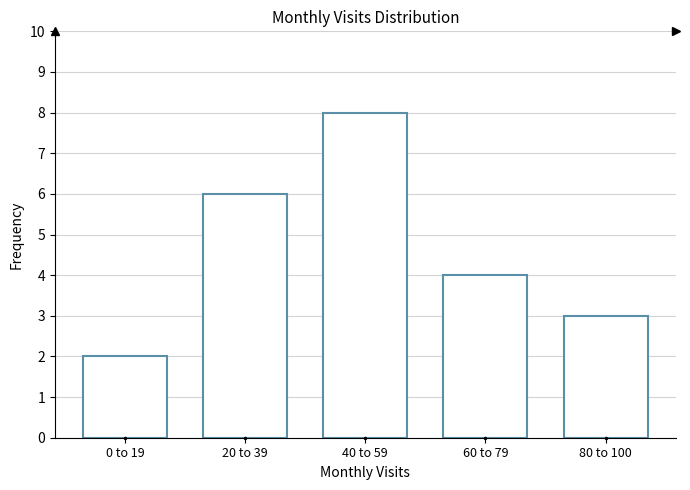

Reading left to right, list all the values displayed in this chart.

0 to 19=2	20 to 39=6	40 to 59=8	60 to 79=4	80 to 100=3